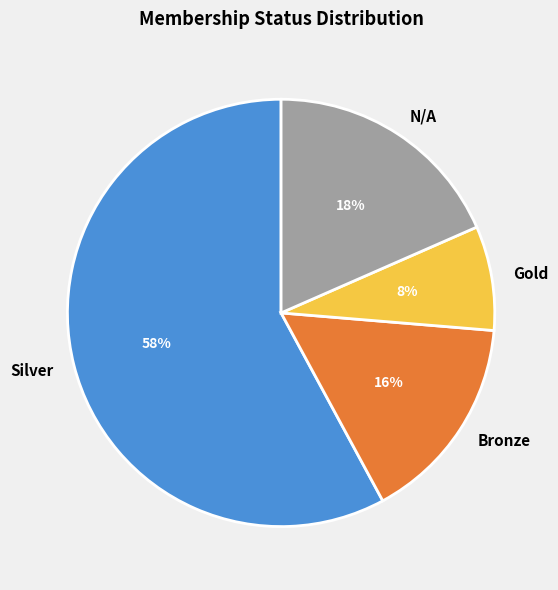

Which has a higher value, N/A or Gold?

N/A